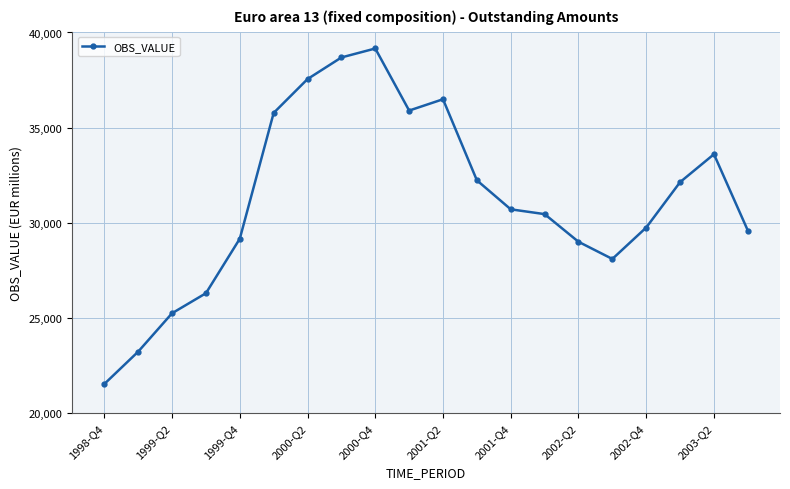

What is the maximum value shown in the chart?

39158.8